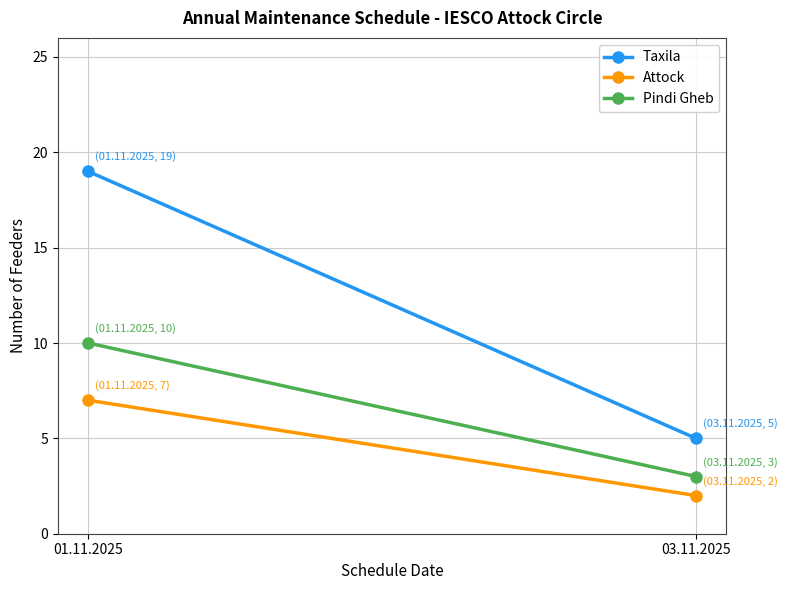

What is the sum of the Taxila values at 01.11.2025 and 03.11.2025?

24